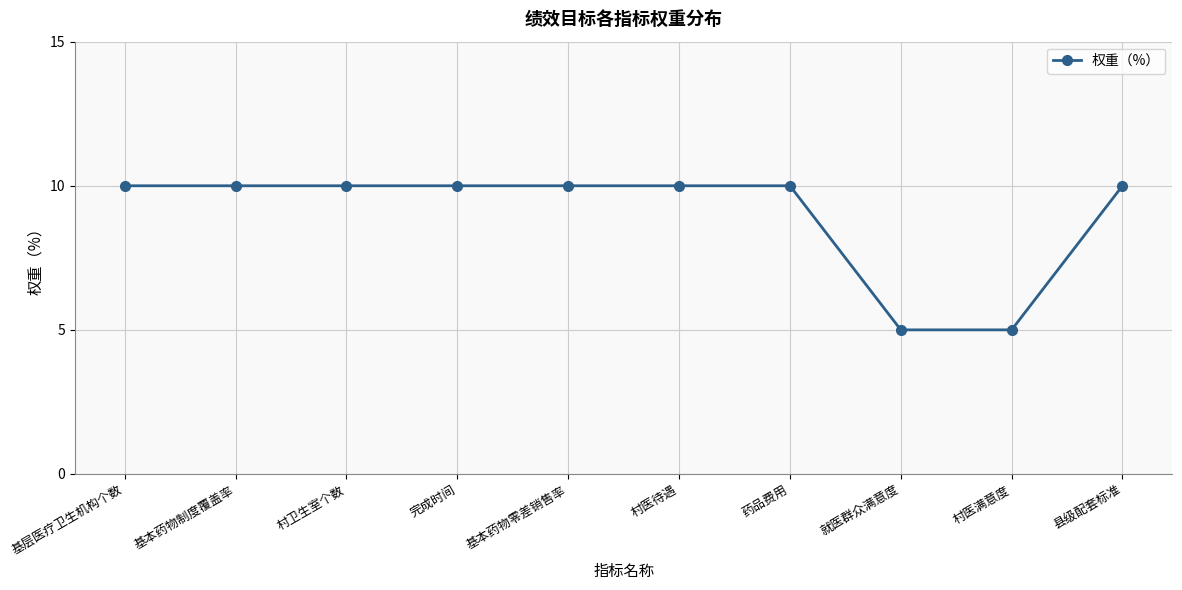

What is the label of the 2nd point from the left?

基本药物制度覆盖率